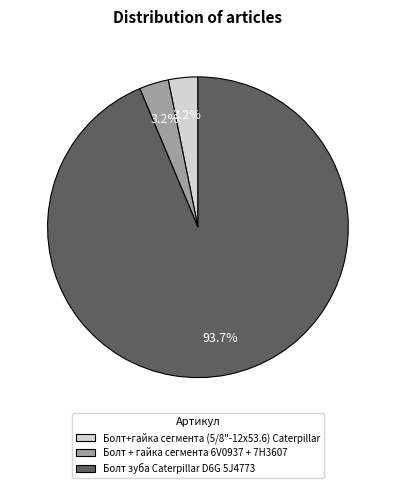

Is it true that Болт+гайка сегмента (5/8"-12х53.6) Caterpillar is 12% of the pie?

False